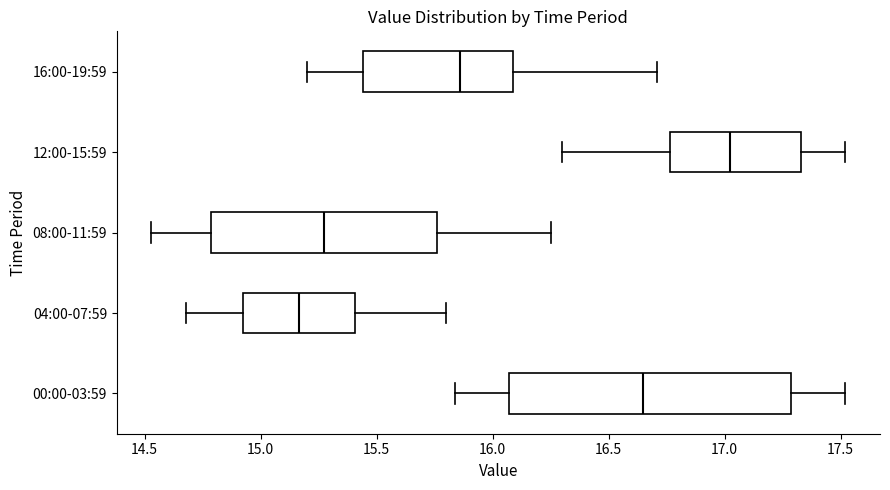

Which box is the widest, from its left edge to its right edge?

00:00-03:59